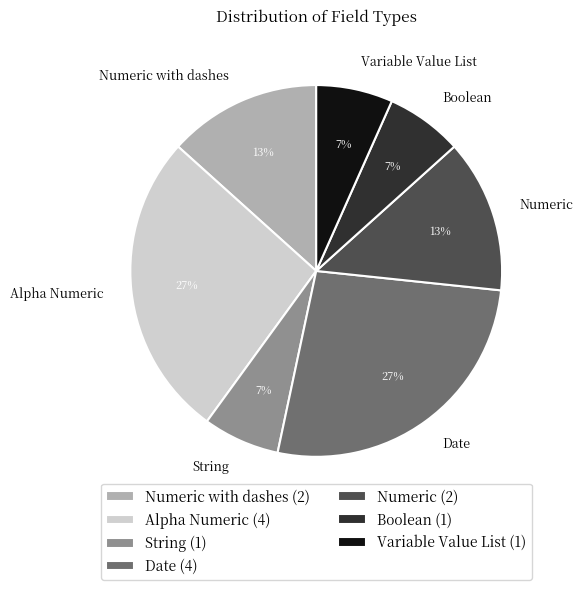

Which has a higher value, String or Numeric with dashes?

Numeric with dashes